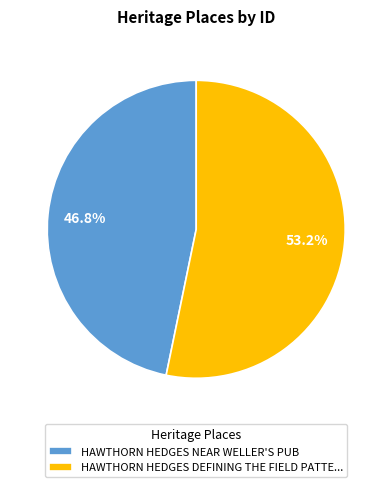

Which has a higher value, HAWTHORN HEDGES DEFINING THE FIELD PATTE... or HAWTHORN HEDGES NEAR WELLER'S PUB?

HAWTHORN HEDGES DEFINING THE FIELD PATTE...